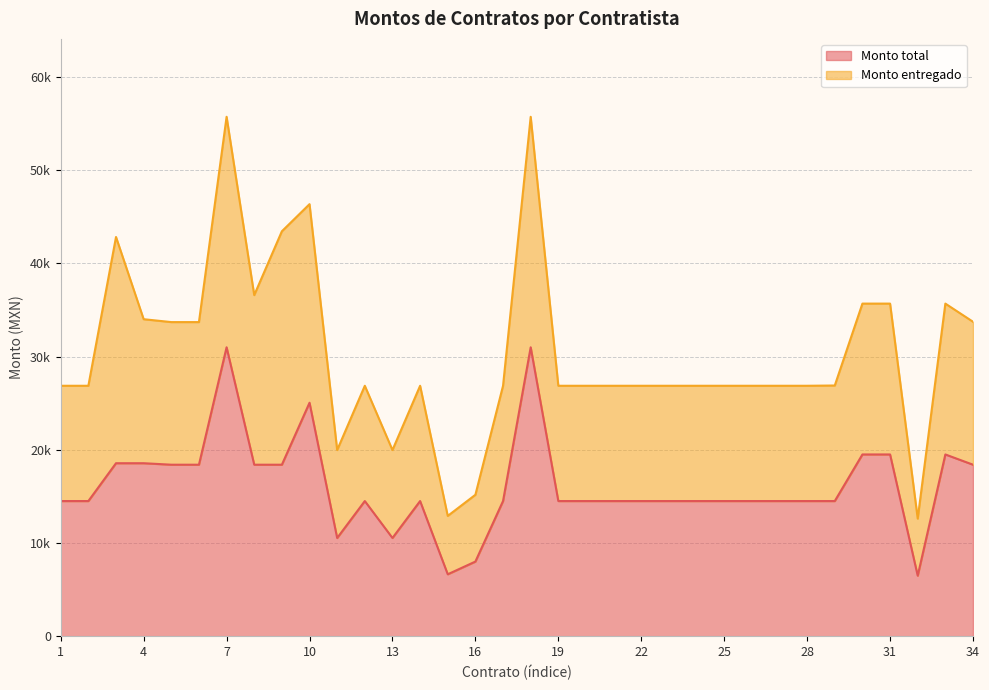

At which category does the data reach its first local peak?

7